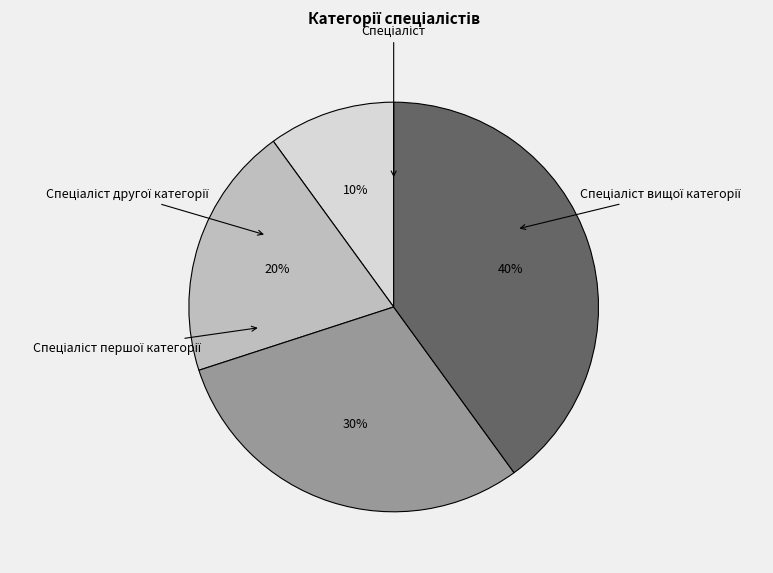

Does any single category account for the majority?

No